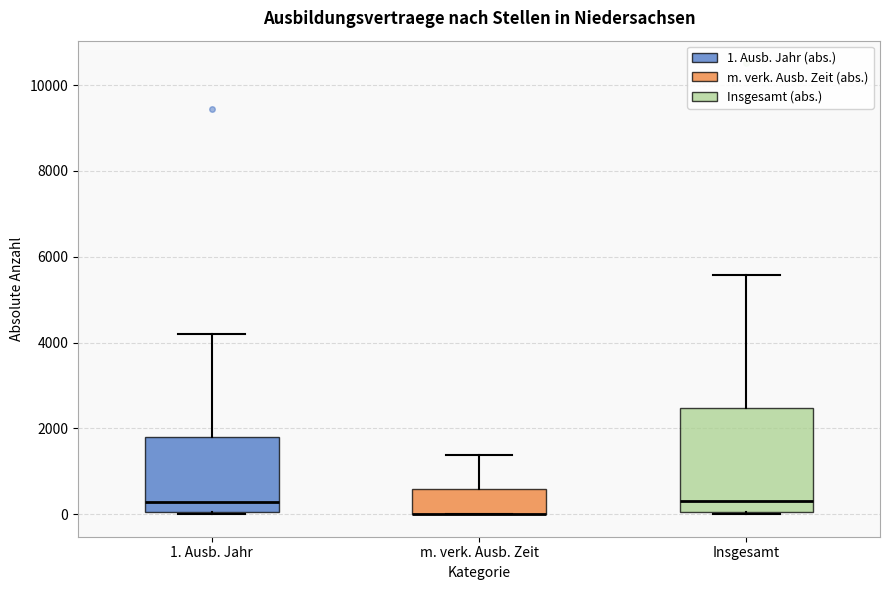

Reading left to right, read every box against the y-axis: the position of its median line, the range the box covers, and the ends of its whiskers. The values are not printed on the chart, so give them approximately, as read against the axis.

1. Ausb. Jahr: median 200, box 0 to 1800, whiskers 0 to 4200
m. verk. Ausb. Zeit: median 0 (drawn on the box's lower edge), box 0 to 600, whiskers 0 to 1400
Insgesamt: median 200, box 0 to 2400, whiskers 0 to 5600